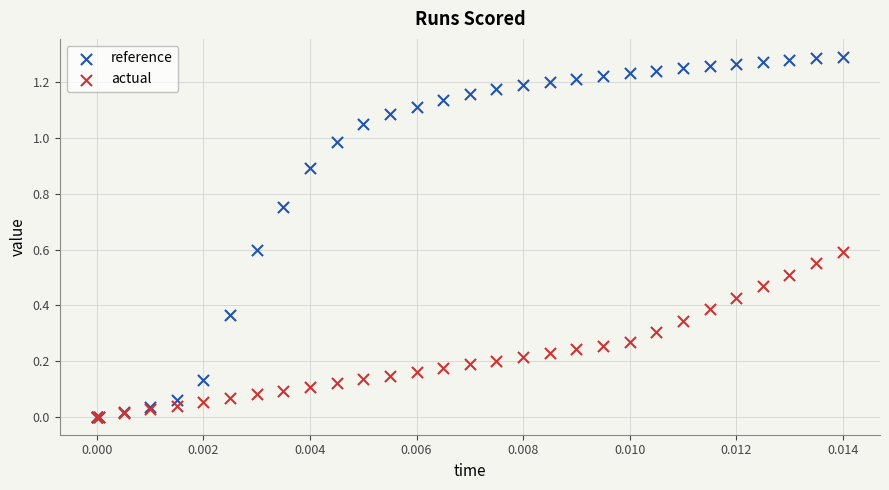

Which series reaches the maximum Y coordinate?

reference